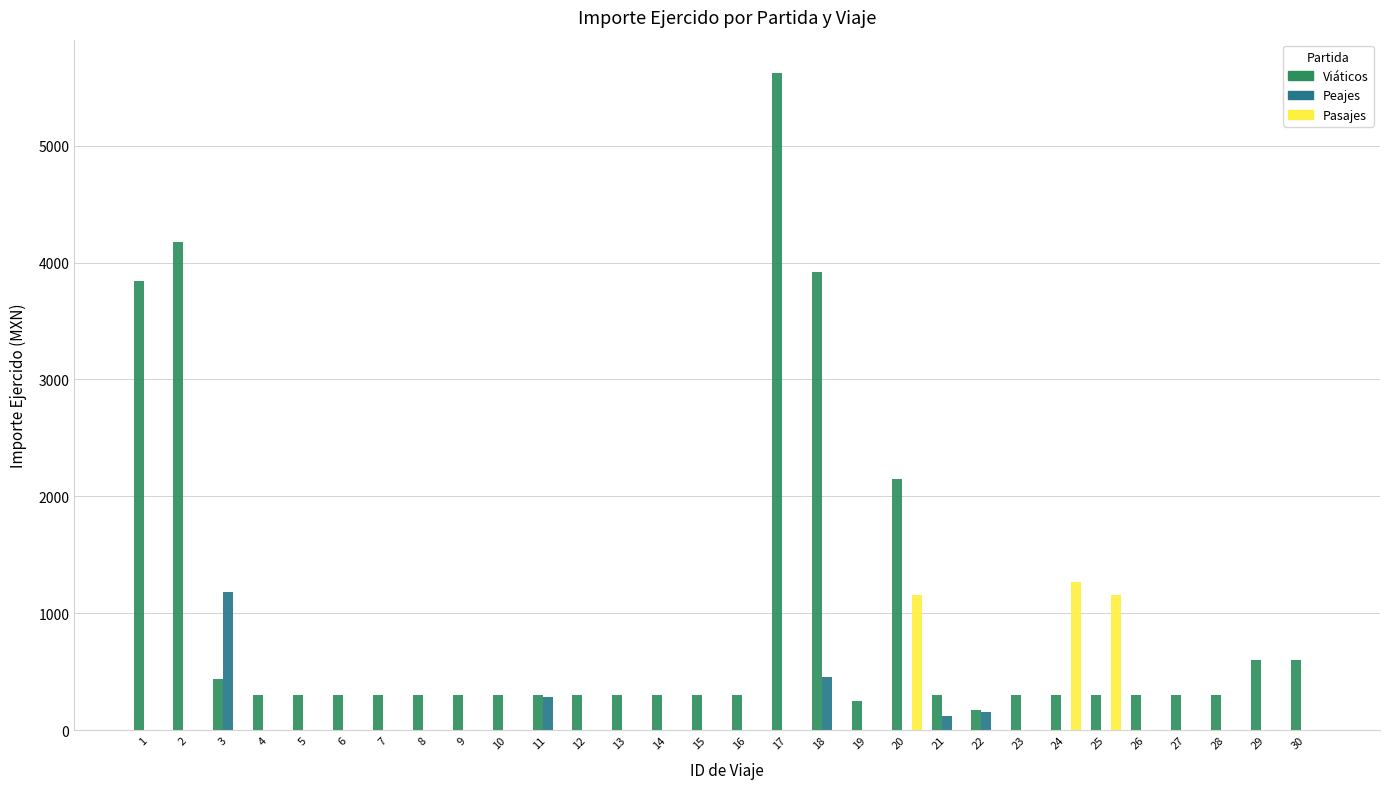

Reading right to left, extract all data points from this chart.

Viáticos: 30=600.0	29=600.0	28=300.0	27=300.0	26=300.0	25=300.0	24=300.0	23=300.0	22=173.0	21=300.0	20=2148.0	19=245.0	18=3915.0	17=5625.0	16=300.0	15=300.0	14=300.0	13=300.0	12=300.0	11=300.0	10=300.0	9=300.0	8=300.0	7=300.0	6=300.0	5=300.0	4=300.0	3=435.0	2=4175.0	1=3840.0
Peajes: 30=0.0	29=0.0	28=0.0	27=0.0	26=0.0	25=0.0	24=0.0	23=0.0	22=154.0	21=122.0	20=0.0	19=0.0	18=458.0	17=0.0	16=0.0	15=0.0	14=0.0	13=0.0	12=0.0	11=287.0	10=0.0	9=0.0	8=0.0	7=0.0	6=0.0	5=0.0	4=0.0	3=1181.0	2=0.0	1=0.0
Pasajes: 30=0.0	29=0.0	28=0.0	27=0.0	26=0.0	25=1160.0	24=1263.8	23=0.0	22=0.0	21=0.0	20=1160.0	19=0.0	18=0.0	17=0.0	16=0.0	15=0.0	14=0.0	13=0.0	12=0.0	11=0.0	10=0.0	9=0.0	8=0.0	7=0.0	6=0.0	5=0.0	4=0.0	3=0.0	2=0.0	1=0.0